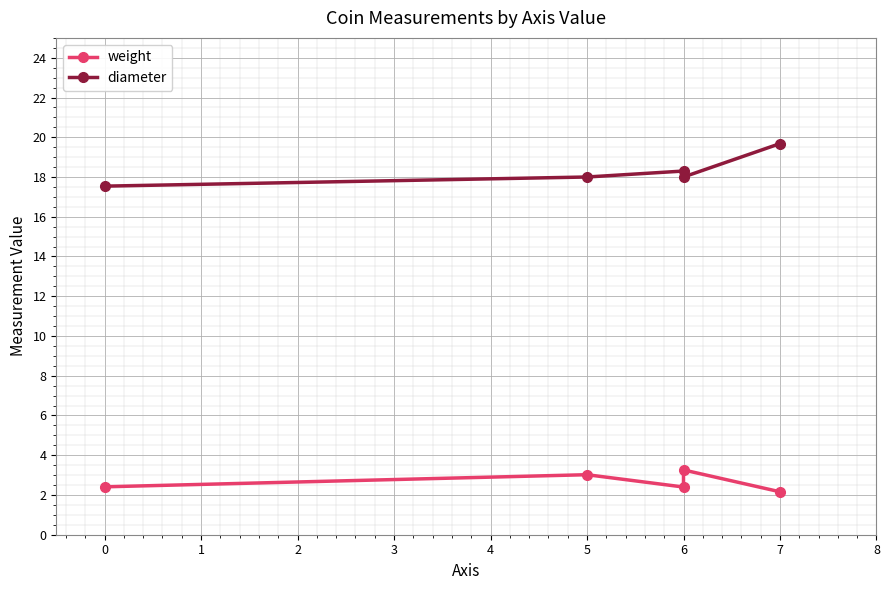

True or false: diameter and weight intersect in this chart.

False